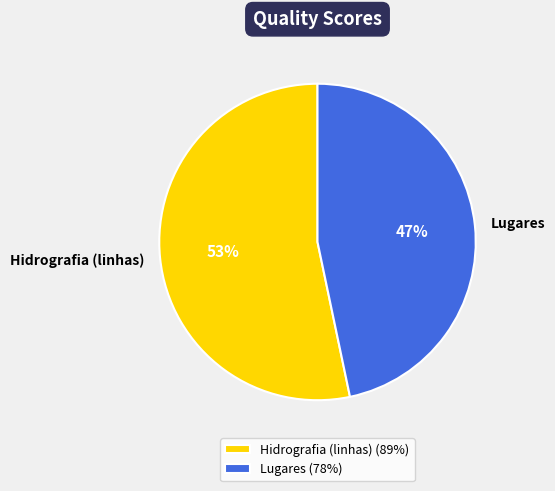

How many slices are in this pie chart?

2